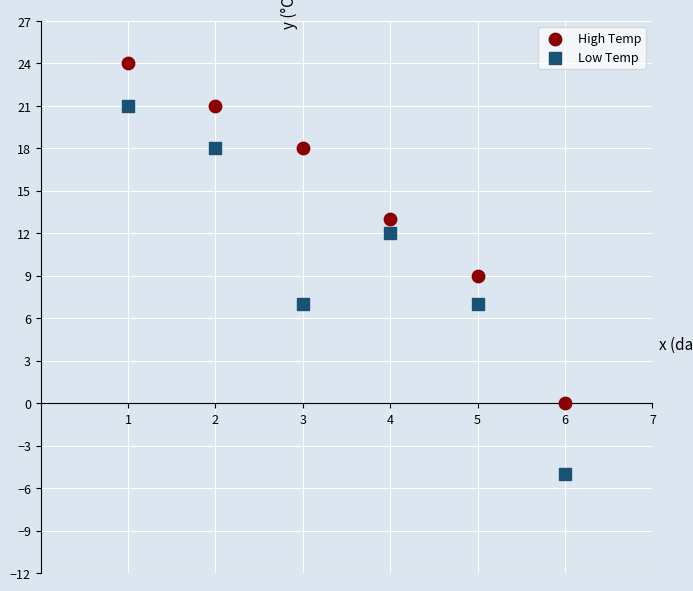

Across all data points, what is the range of Y values (max minus min)?

29